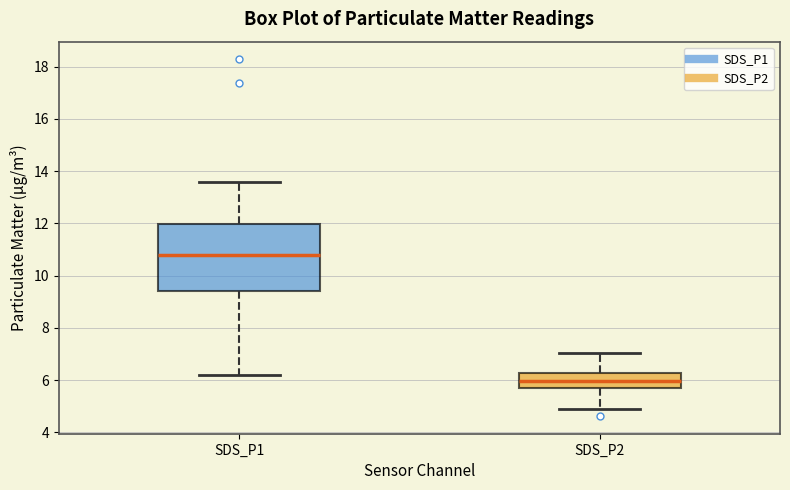

Reading left to right, transcribe this box plot: for each box, give where its median line is, the range the box spans, and where its two whiskers end, as read against the y-axis. The values are not printed on the chart, so give them approximately, as read against the axis.

SDS_P1: median 10.8, box 9.4 to 12.0, whiskers 6.2 to 13.6
SDS_P2: median 6.0, box 5.6 to 6.2, whiskers 4.8 to 7.0